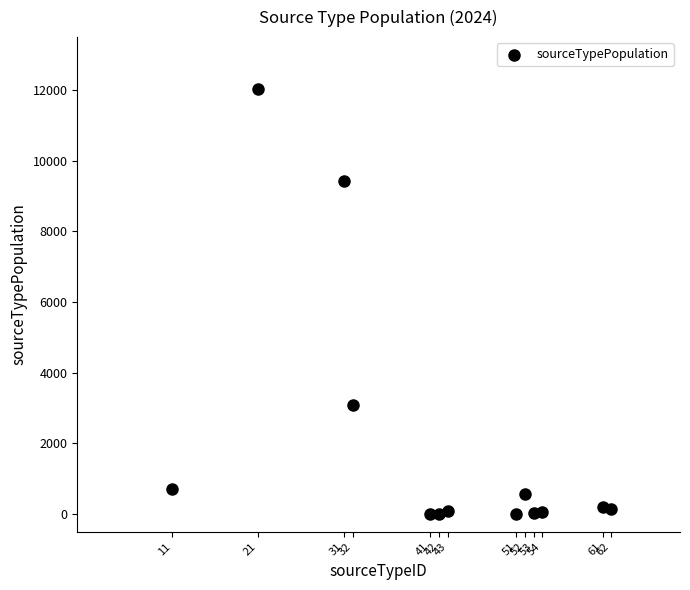

What Y value in the scatter plot is closest to 6018?

3102.3